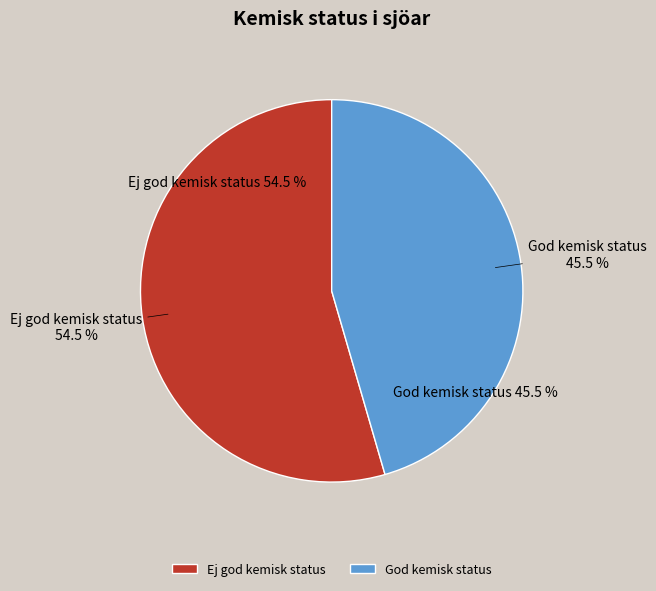

Which category has the biggest portion of the pie?

Ej god kemisk status